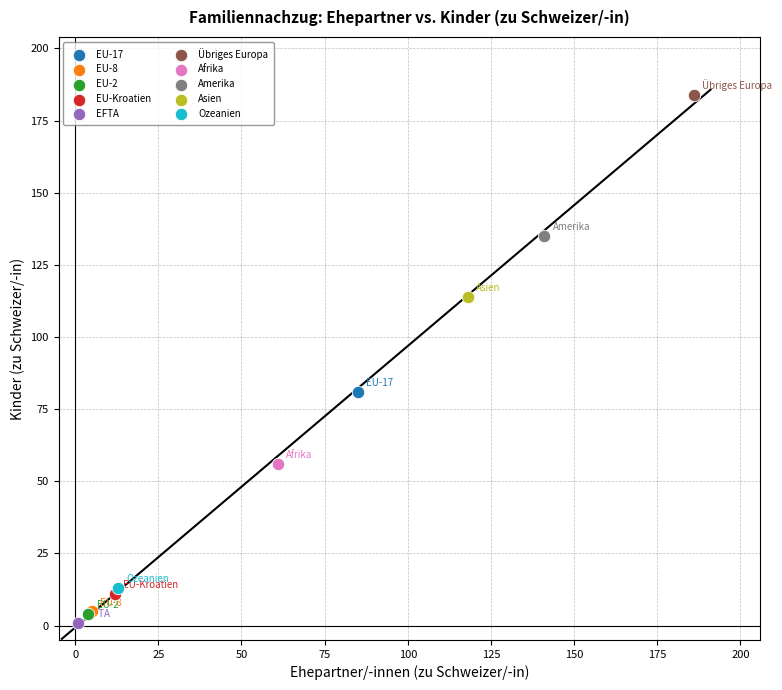

Which series reaches the minimum Y coordinate?

EFTA